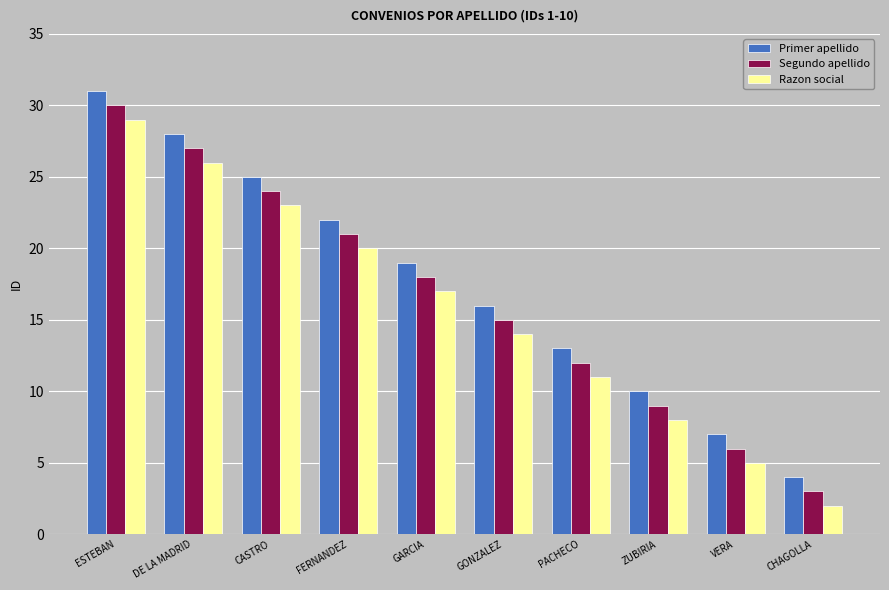

Rank the categories by Segundo apellido value from highest to lowest.

ESTEBAN, DE LA MADRID, CASTRO, FERNANDEZ, GARCIA, GONZALEZ, PACHECO, ZUBIRIA, VERA, CHAGOLLA